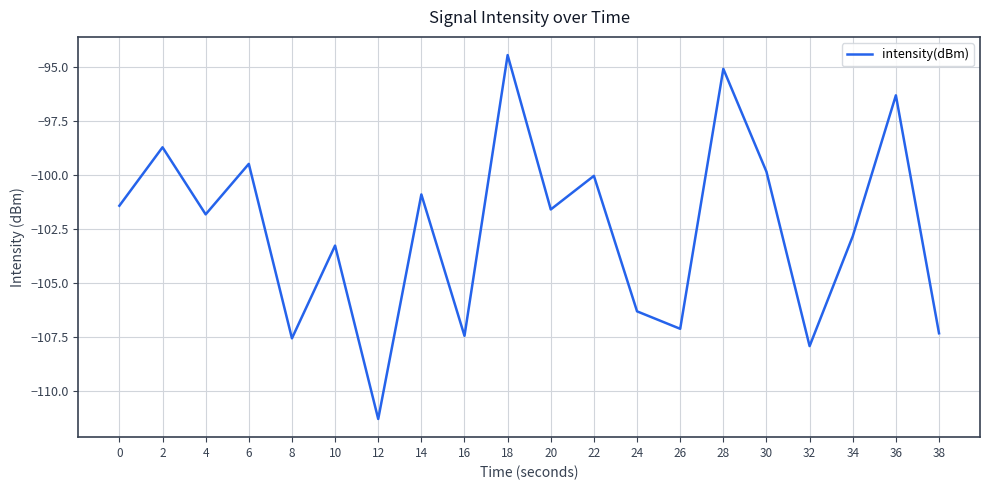

What is the change in value from 2 to 20?

-2.9